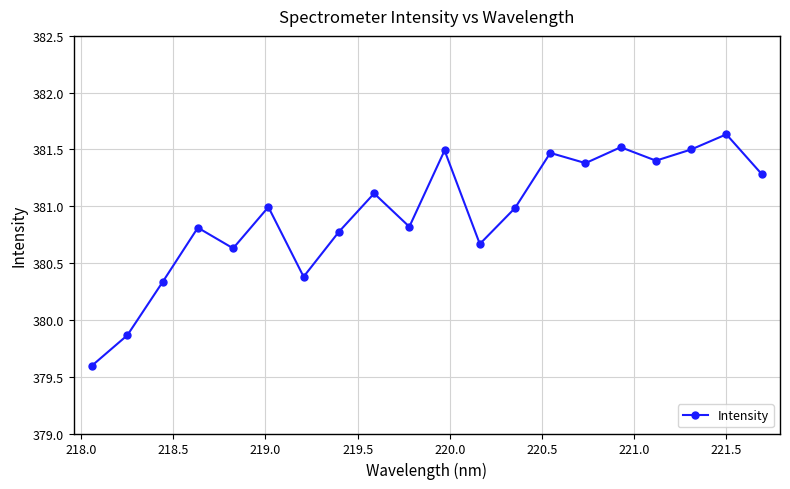

True or false: the data has more than 2 interior local peaks.

True